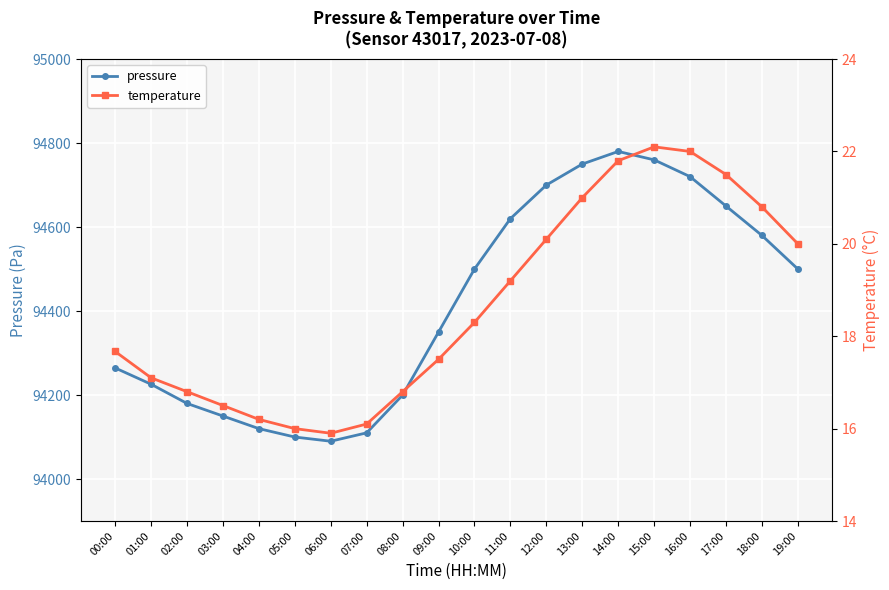

How many interior local peaks does the temperature series have?

1